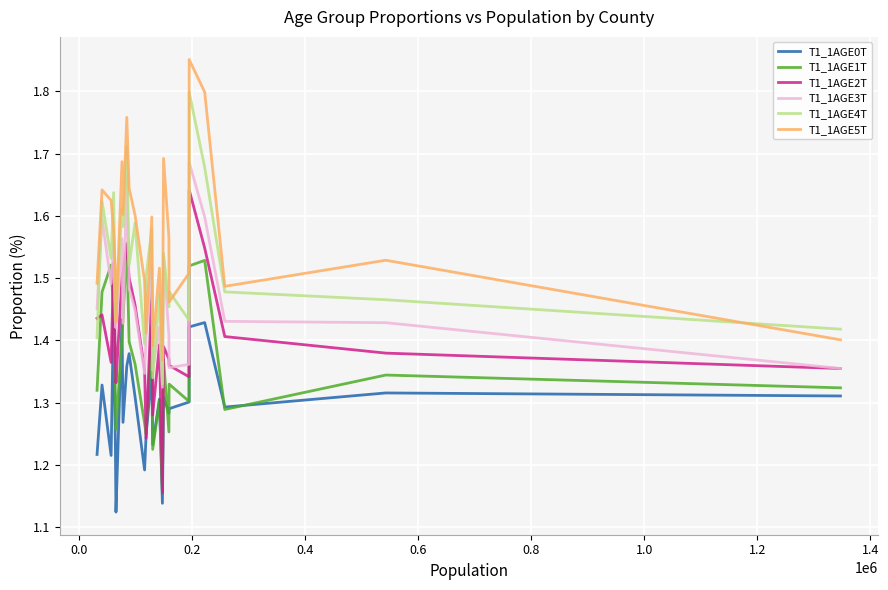

List the series in order of their overall mean, highest first.

T1_1AGE5T, T1_1AGE4T, T1_1AGE3T, T1_1AGE2T, T1_1AGE1T, T1_1AGE0T